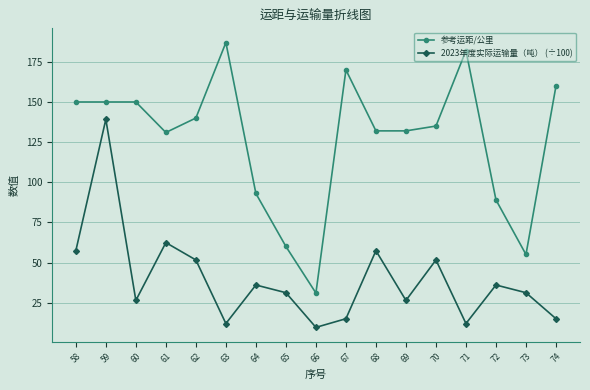

Which series changed the most between 59 and 72?

2023年度实际运输量（吨） (÷100)